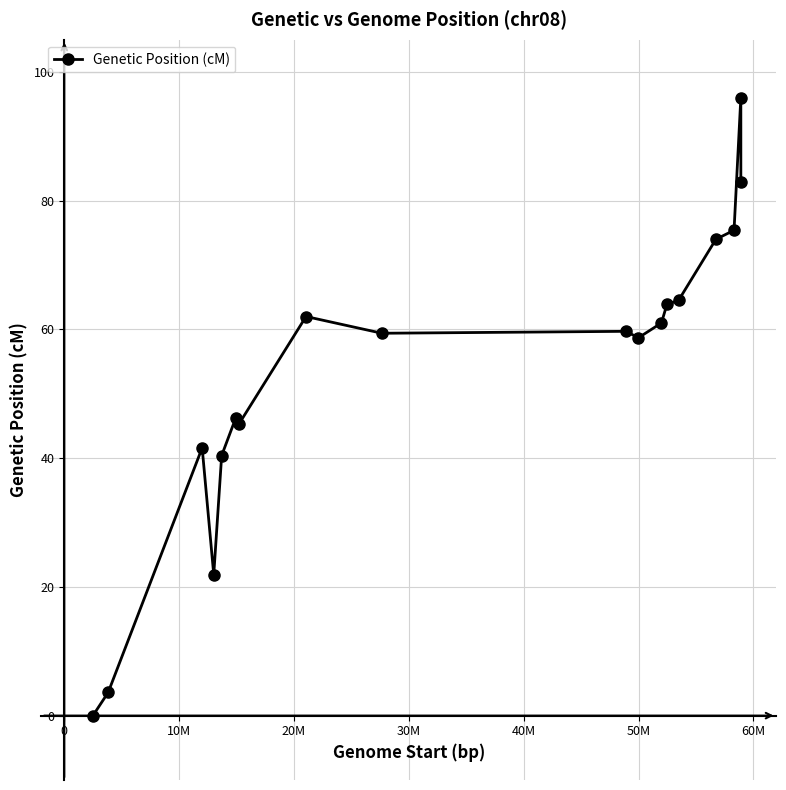

What is the value of the 9th point from the left?

59.4